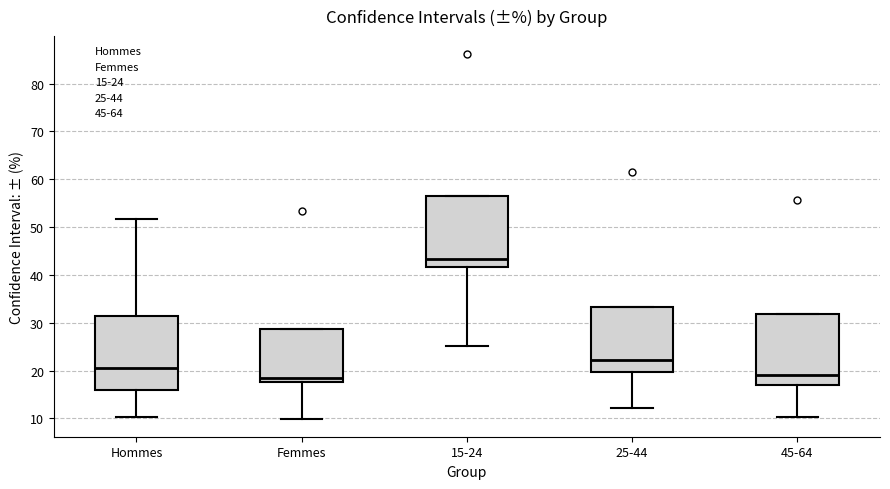

Where is the lower edge of the box for 45-64 on the y-axis? The values are not printed on the chart, so give them approximately, as read against the axis.

17